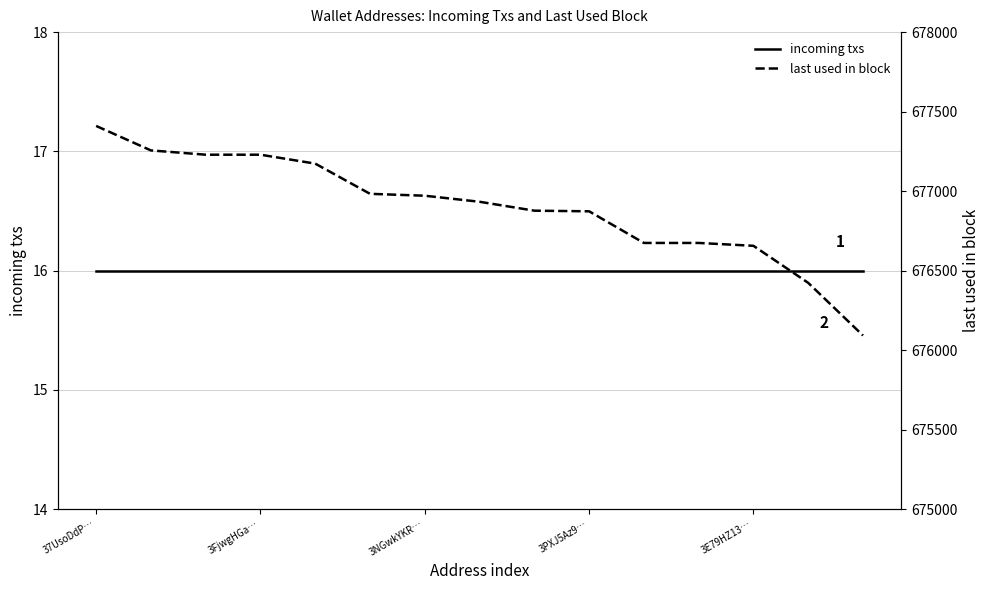

What is the value of the last used in block point at the 1st from the left?

677410